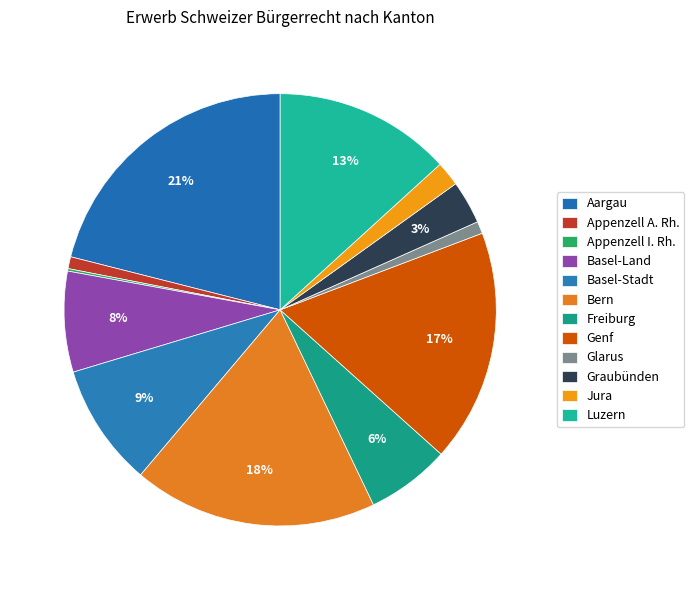

Do Freiburg and Basel-Land together represent more than half of the pie?

No